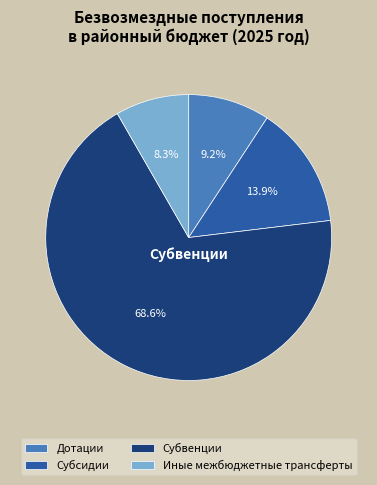

To the nearest percent, what is the combined percentage of Дотации and Субвенции?

78%